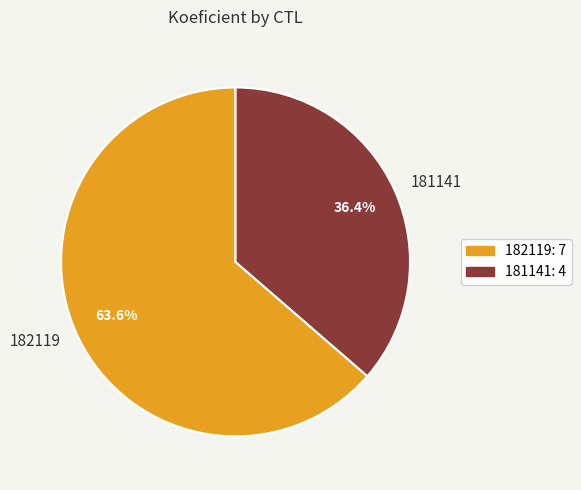

To the nearest percent, what is the difference between the largest and smallest slice percentages?

27%